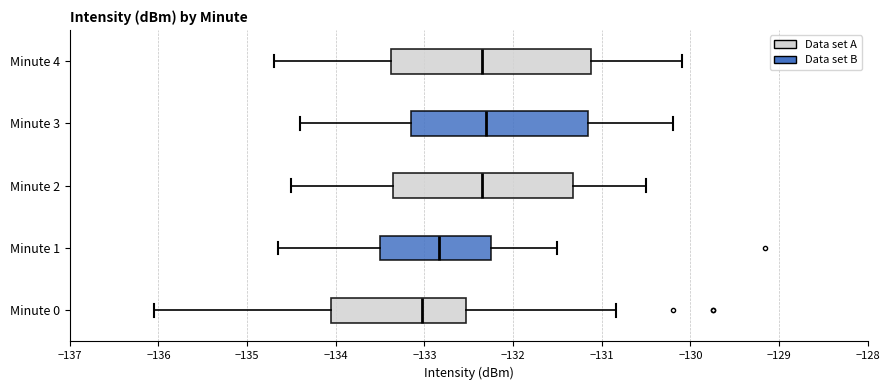

Which box's median line is the furthest to the left?

Minute 0